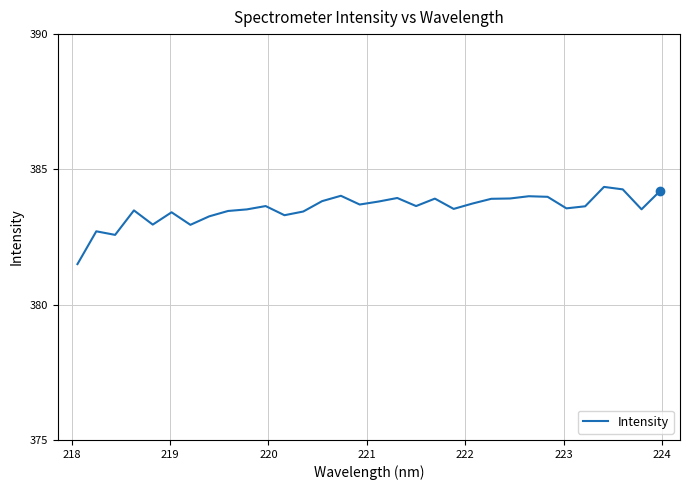

What is the difference between the maximum and minimum values?

2.9